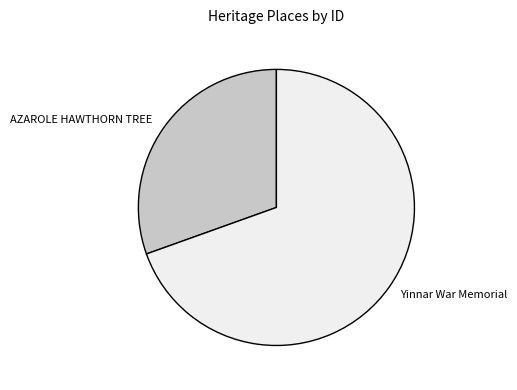

Approximately how many times larger is the value at Yinnar War Memorial compared to AZAROLE HAWTHORN TREE?

2.3